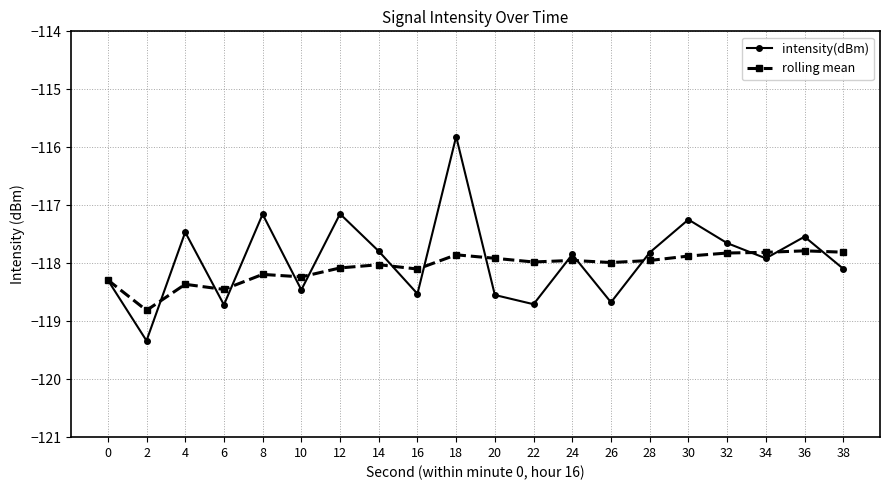

How many lines are shown in the chart?

2